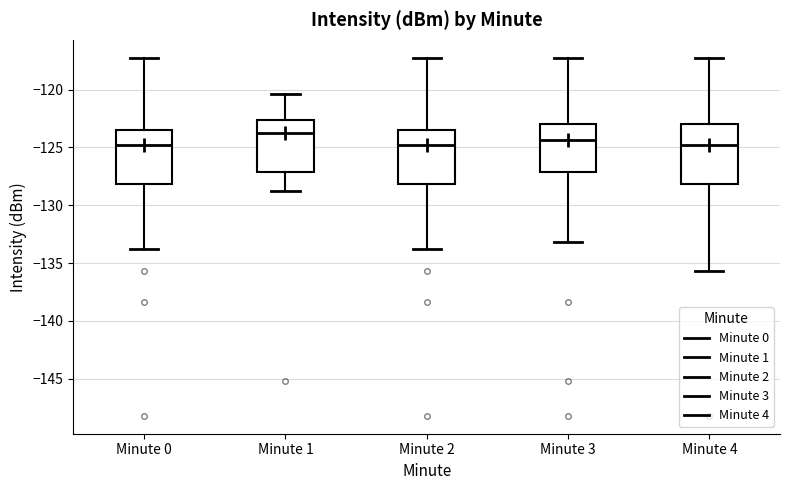

Where is the upper edge of the box for Minute 1 on the y-axis? The values are not printed on the chart, so give them approximately, as read against the axis.

-122.5